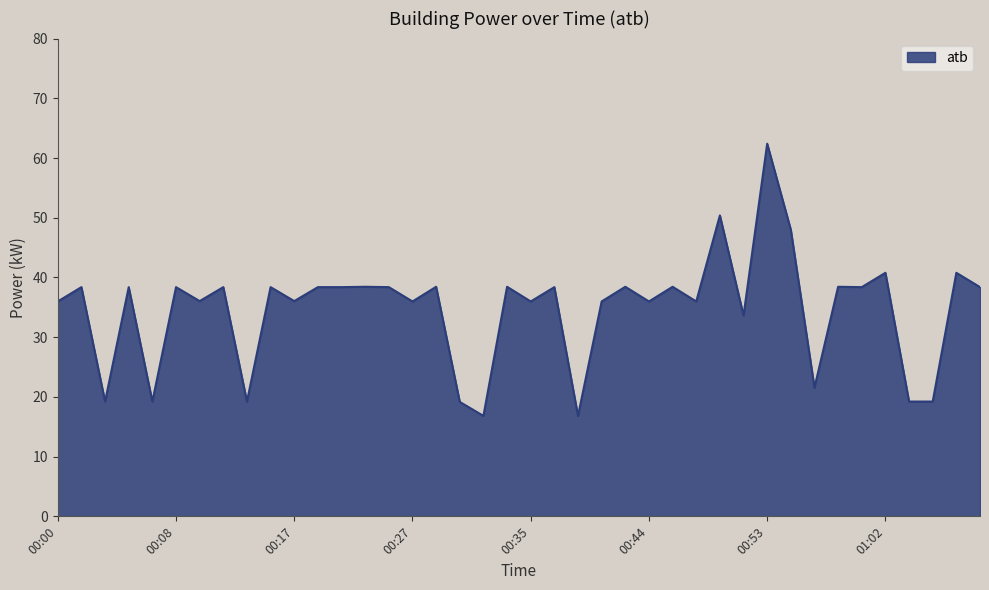

What is the difference between the maximum and minimum values?

45.6